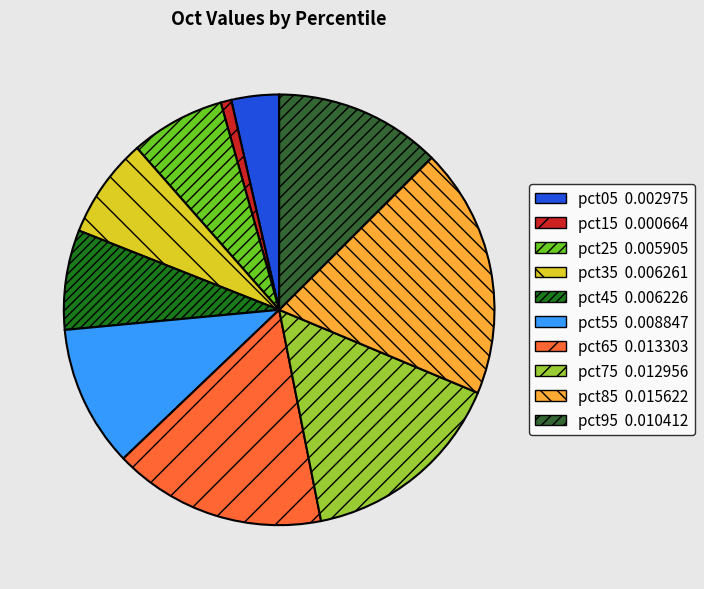

What is the largest slice in the pie chart?

pct85